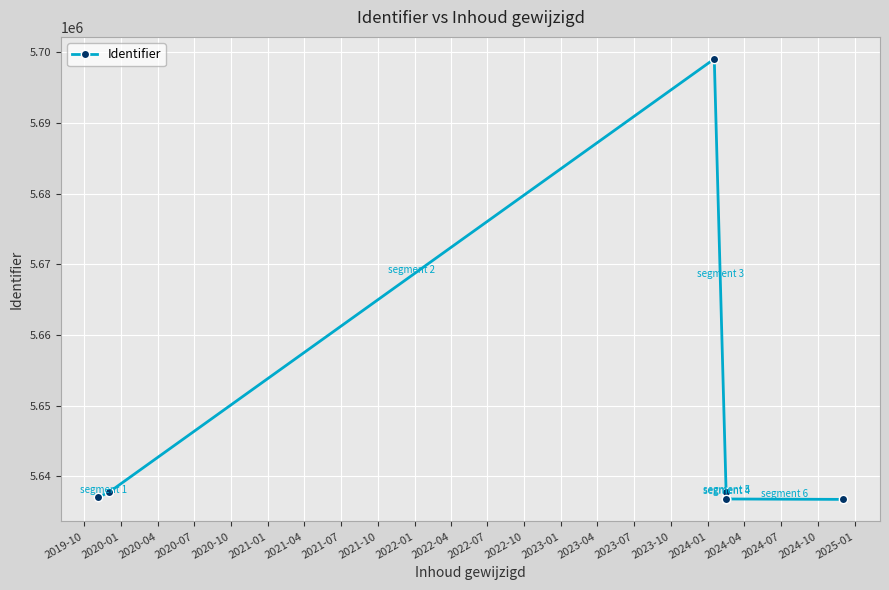

How many interior local valleys (lower than both neighbors) does the data have?

1